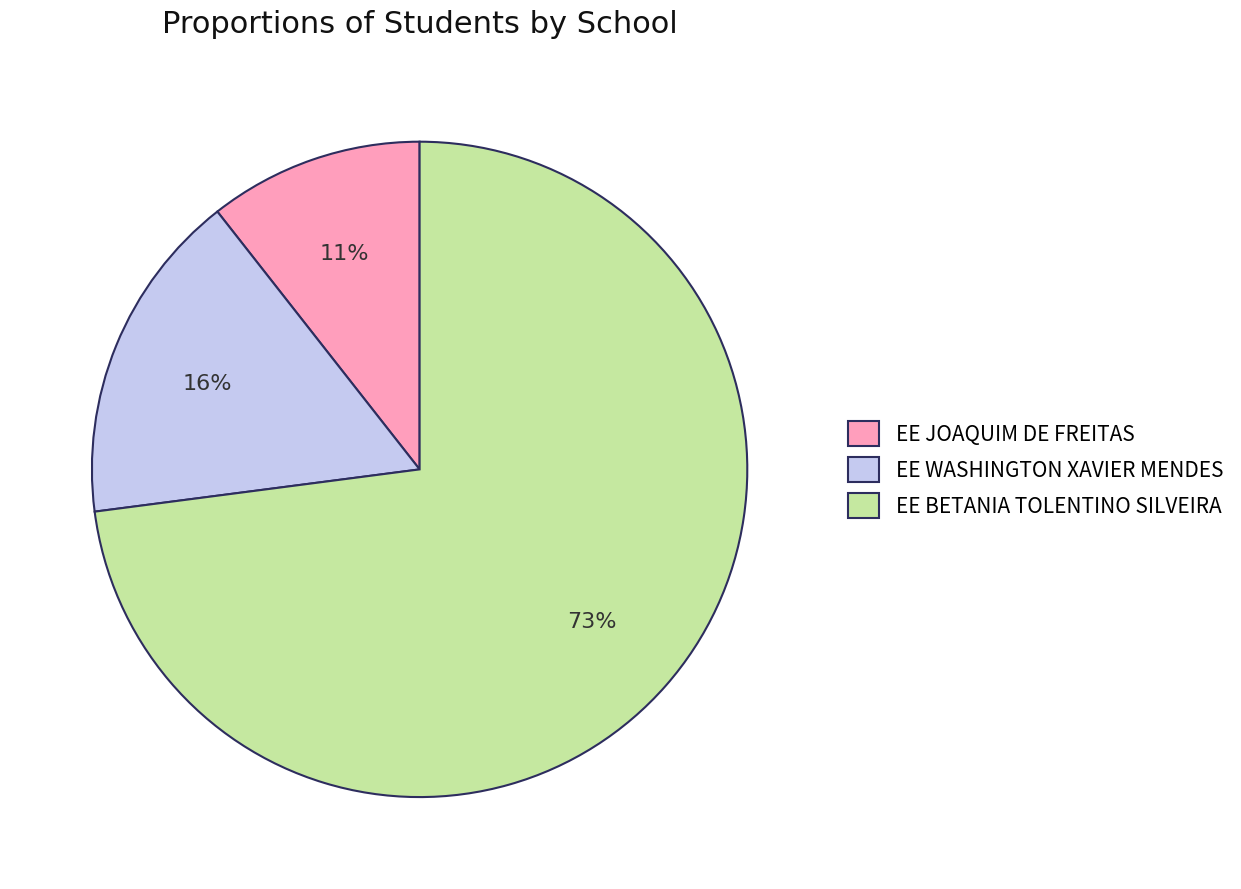

What is the largest slice in the pie chart?

EE BETANIA TOLENTINO SILVEIRA